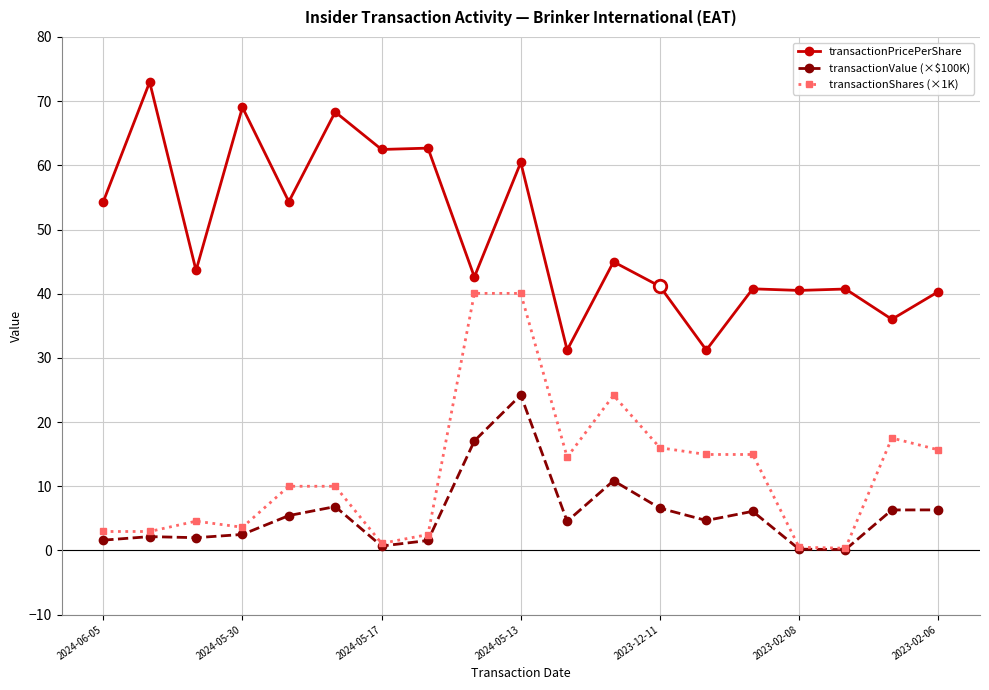

True or false: transactionPricePerShare and transactionShares (×1K) intersect in this chart.

False